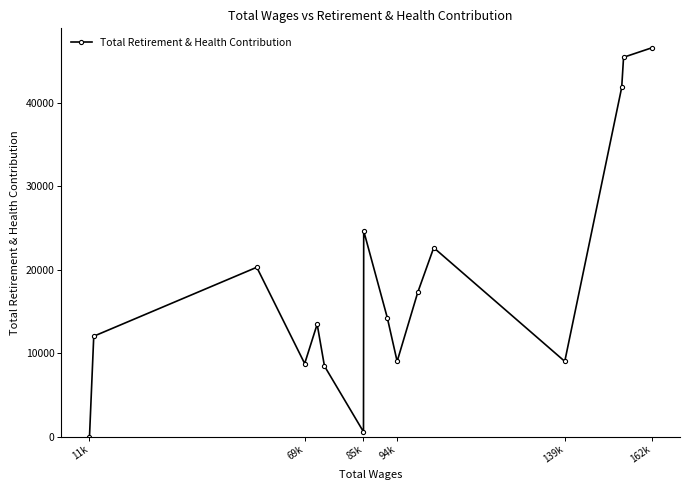

What is the difference between the maximum and minimum values?

46573